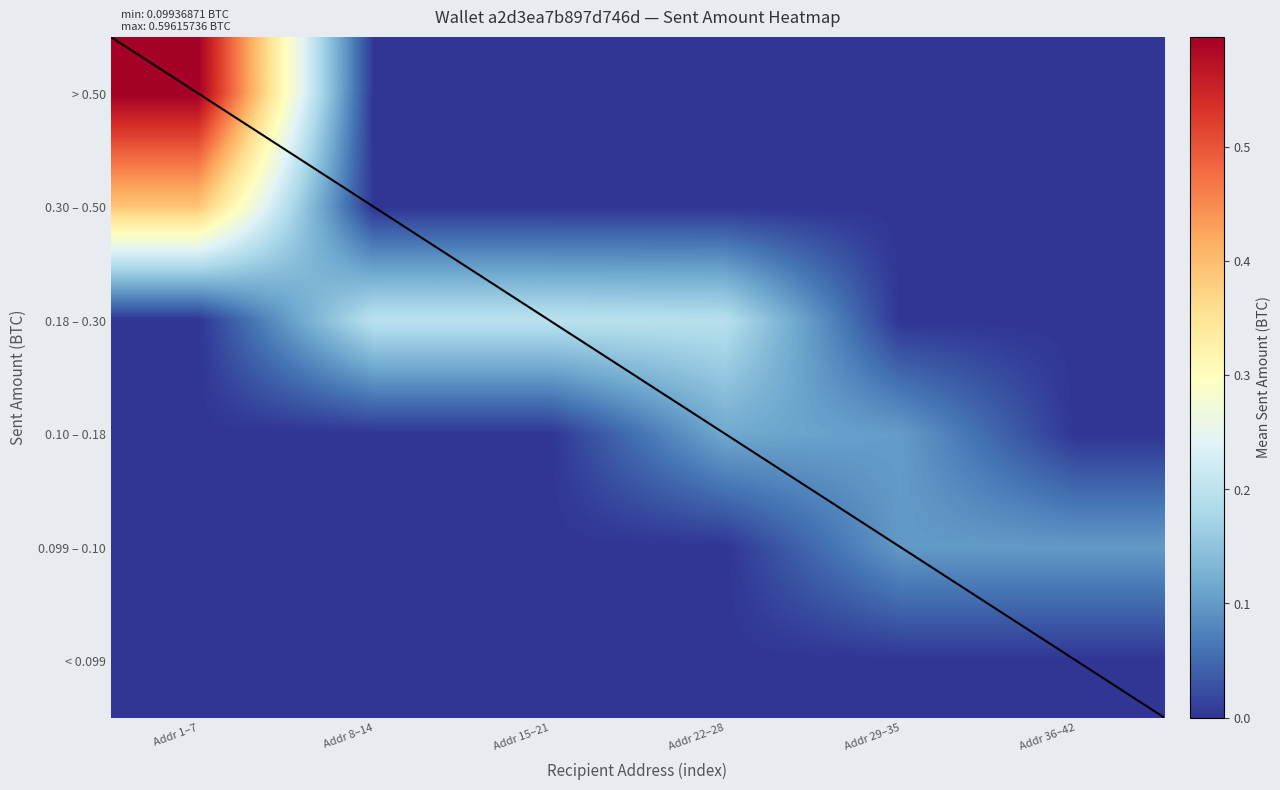

What is the sum of the 0.10 – 0.18 values at Addr 8–14 and Addr 22–28?

0.1